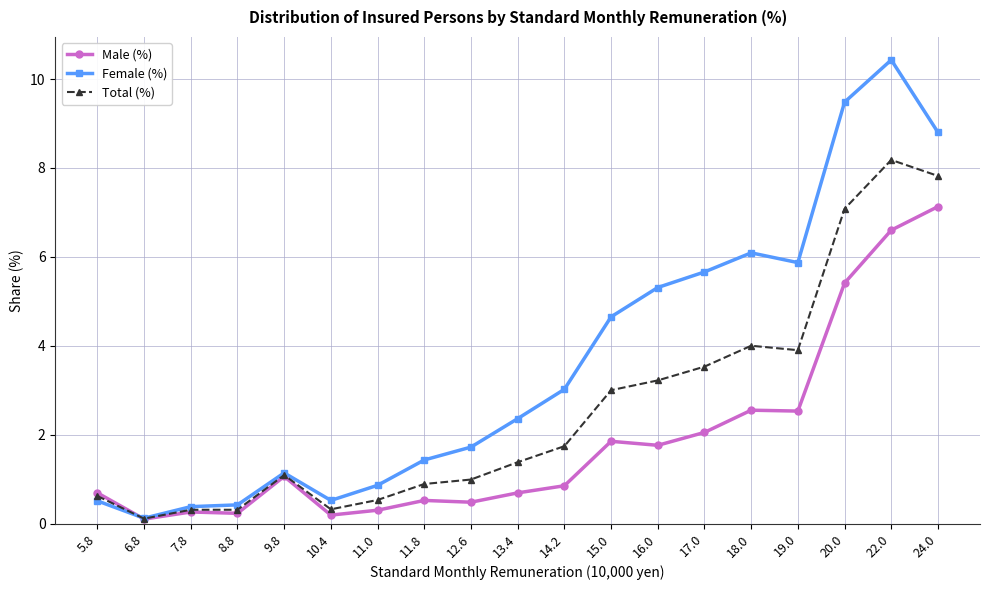

Read the Female (%) value at 19.0.

5.9